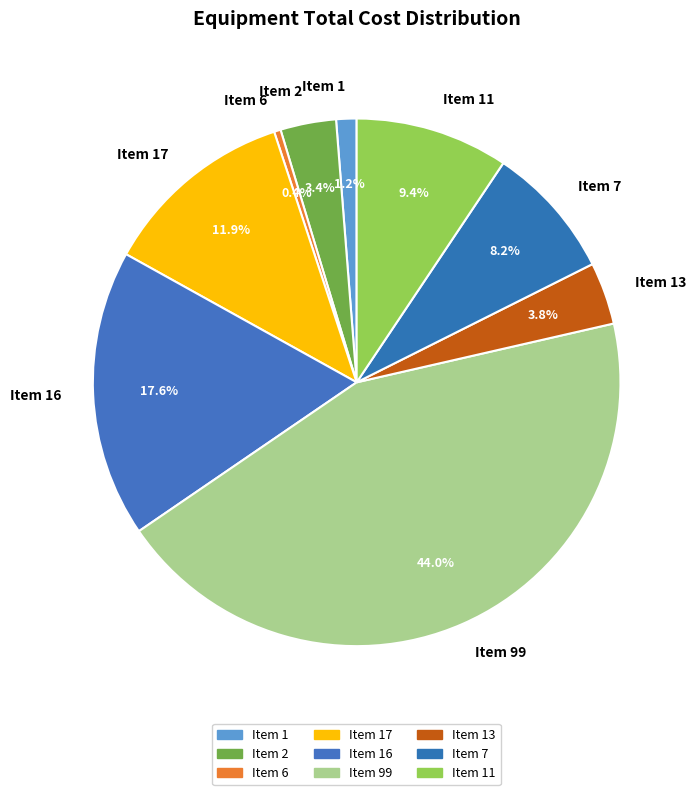

What portion of the pie excludes Item 11?

90.6%